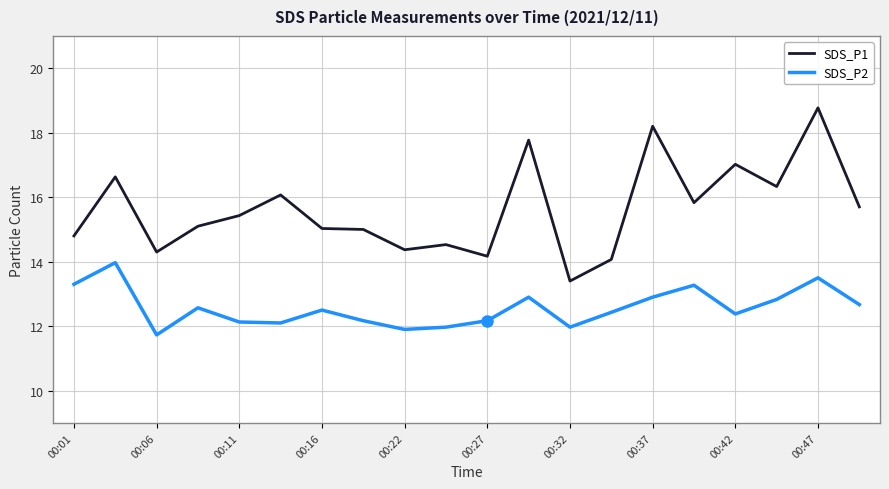

What is the difference between the maximum and minimum values in the SDS_P1 series?

5.4